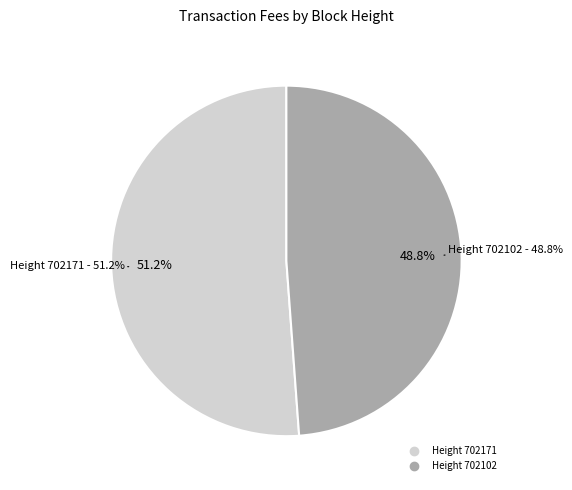

Rank the categories by value from lowest to highest.

702102, 702171